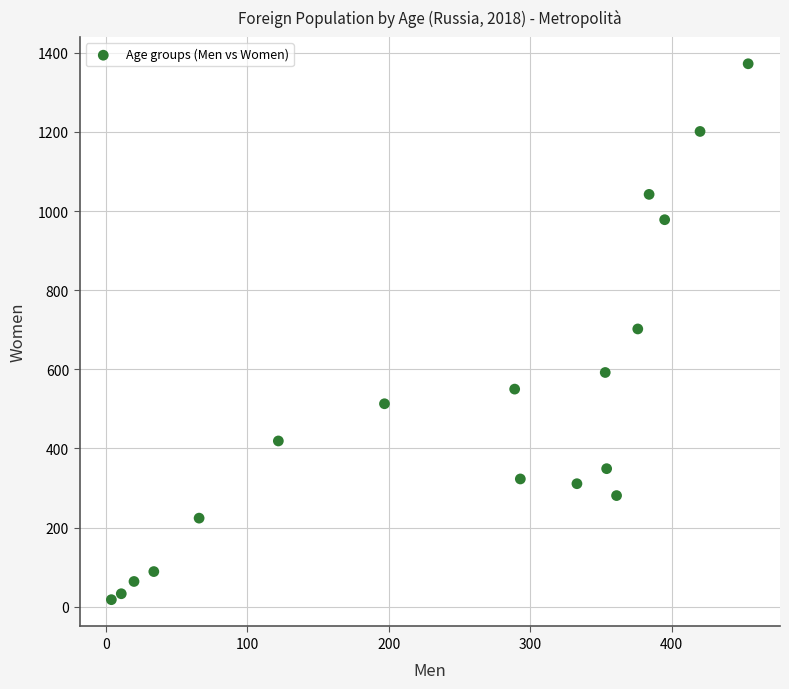

What is the range of Y values (max minus min)?

1354